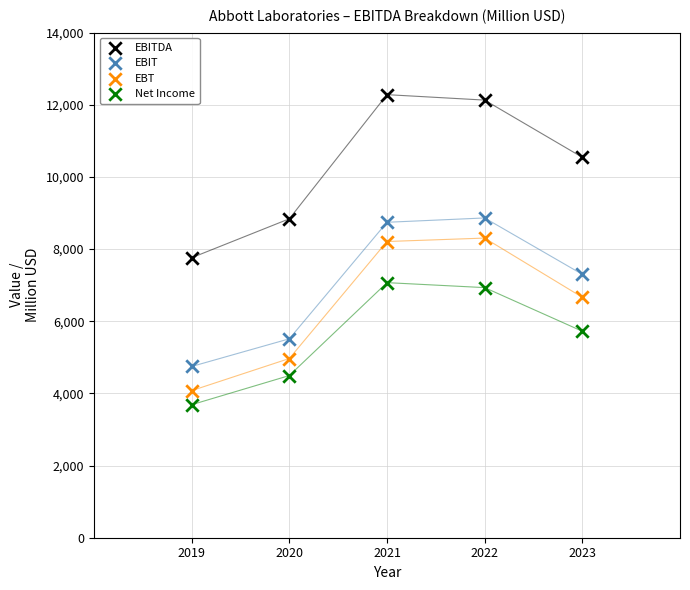

Which series has the widest spread of Y values?

EBITDA